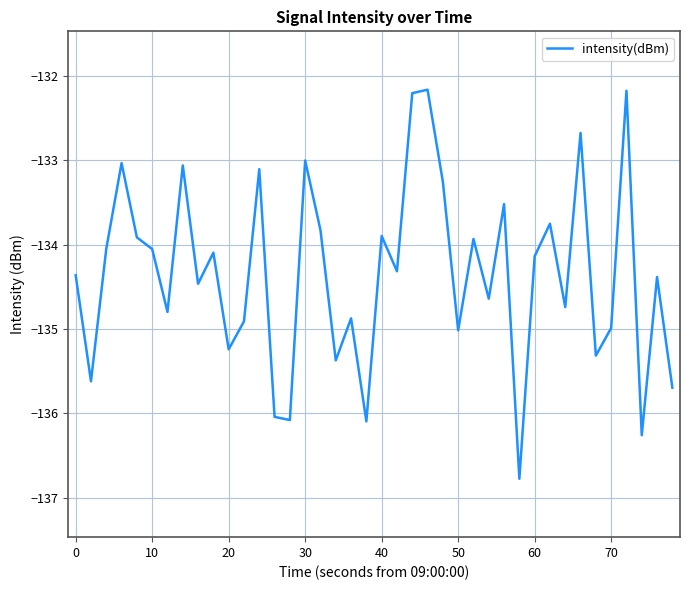

What is the difference between the maximum and minimum values?

4.6